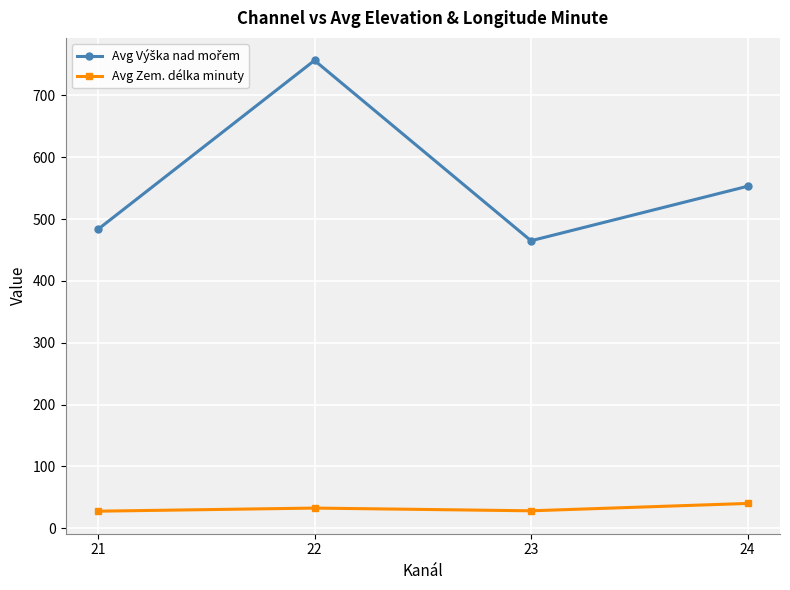

What is the sum of all Avg Zem. délka minuty values?

128.1